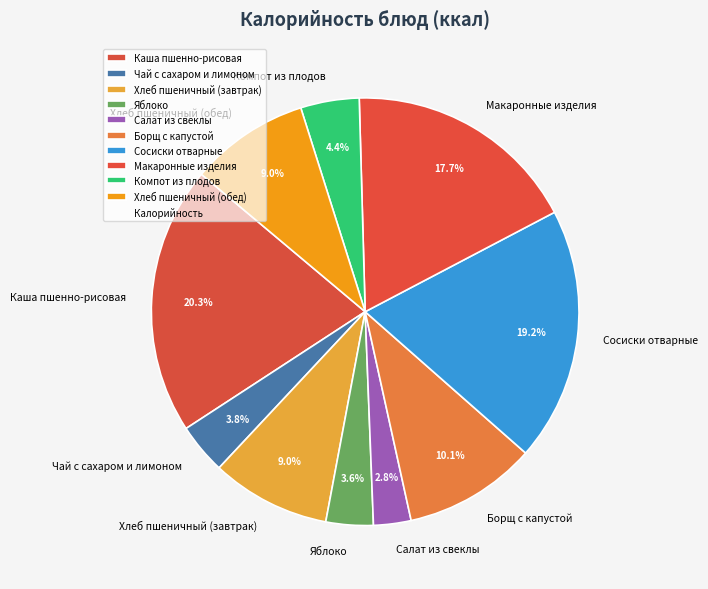

To the nearest percent, what percentage of the pie is Яблоко?

4%